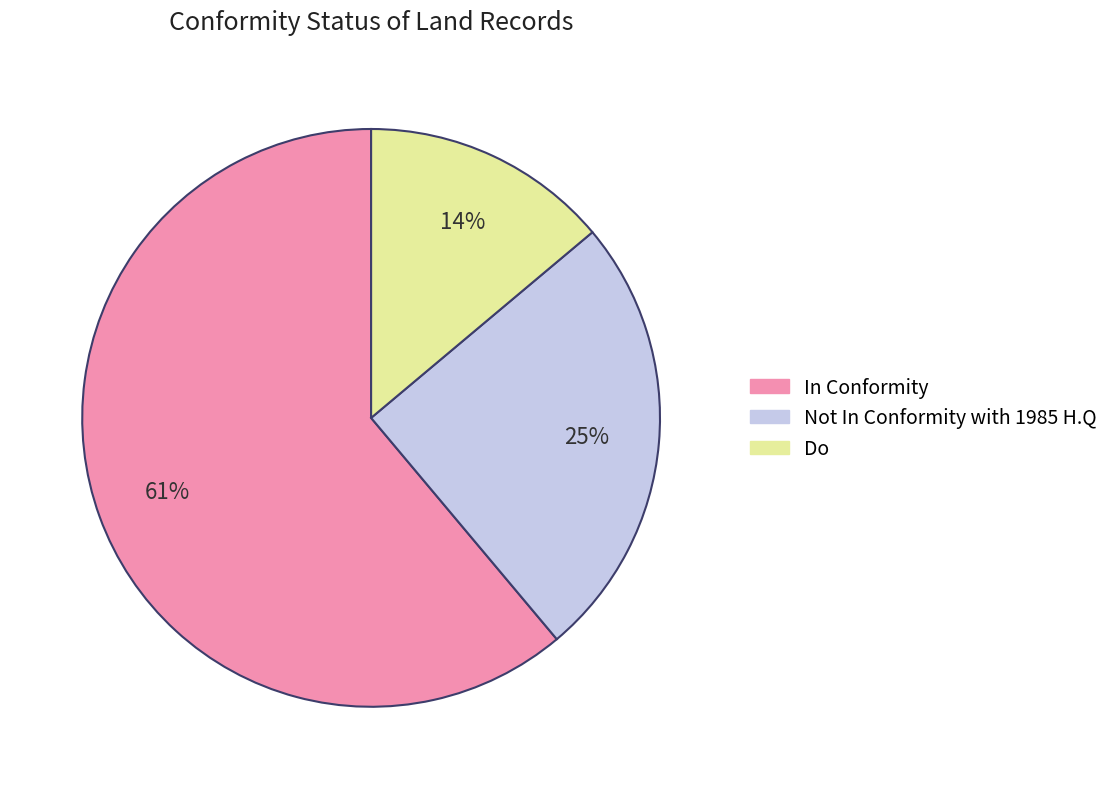

To the nearest percent, what is the difference between the Not In Conformity with 1985 H.Q and In Conformity slice percentages?

36%